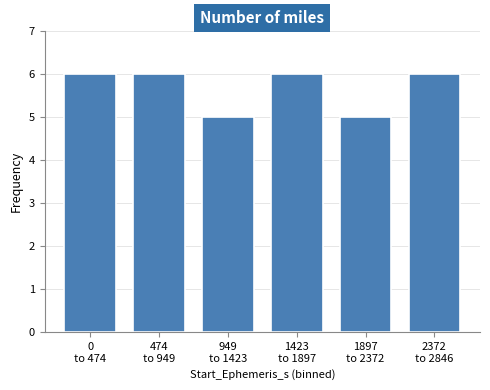

Reading left to right, list all the values displayed in this chart.

6	6	5	6	5	6